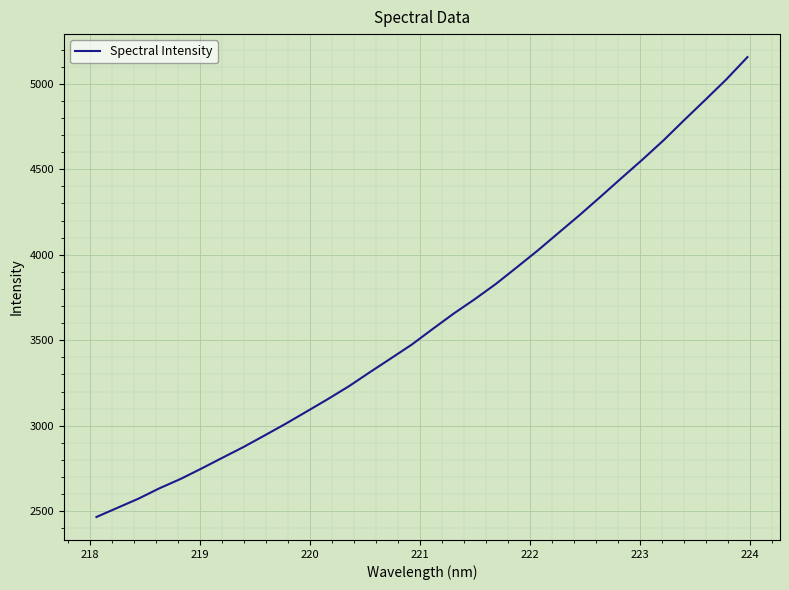

What is the smallest value displayed?

2465.9